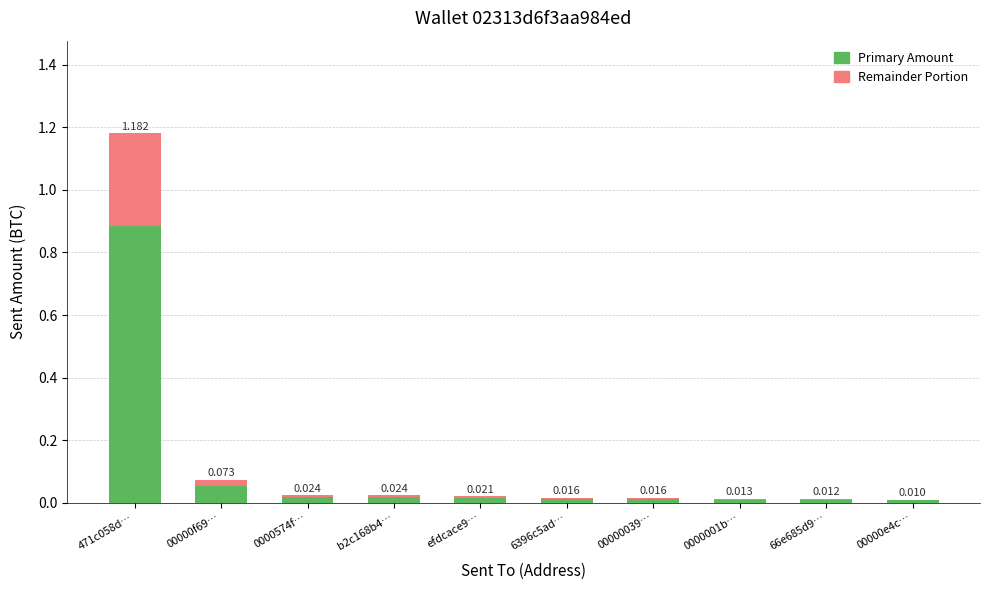

What is the label of the 3rd bar from the right?

0000001b…